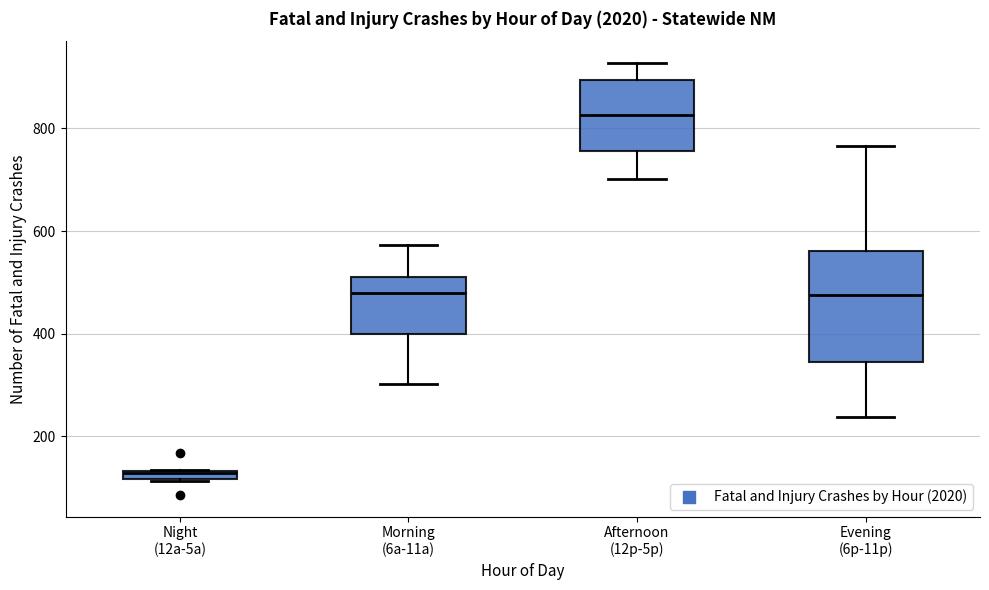

Which box's median line is the lowest?

Night (12a-5a)